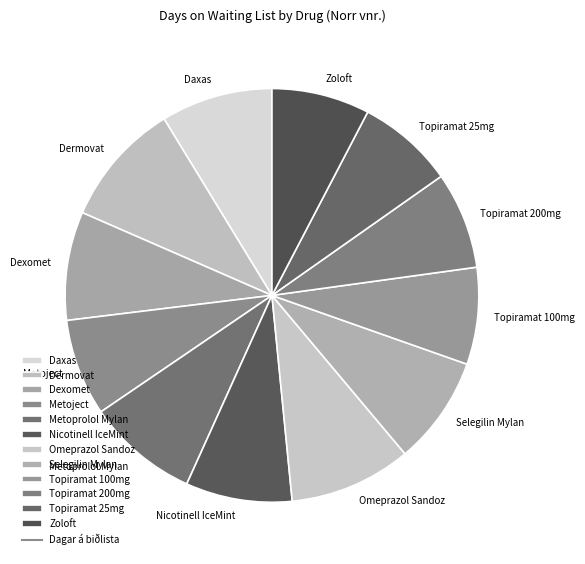

True or false: Omeprazol Sandoz accounts for 10% of the total.

True